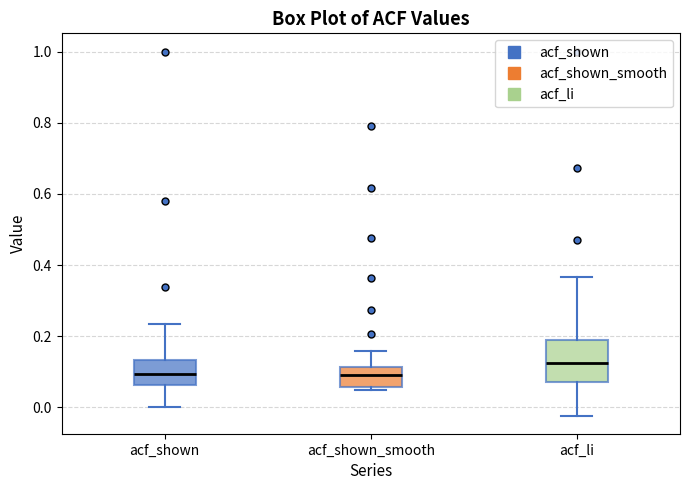

Where is the lower edge of the box for acf_shown_smooth on the y-axis? The values are not printed on the chart, so give them approximately, as read against the axis.

0.06